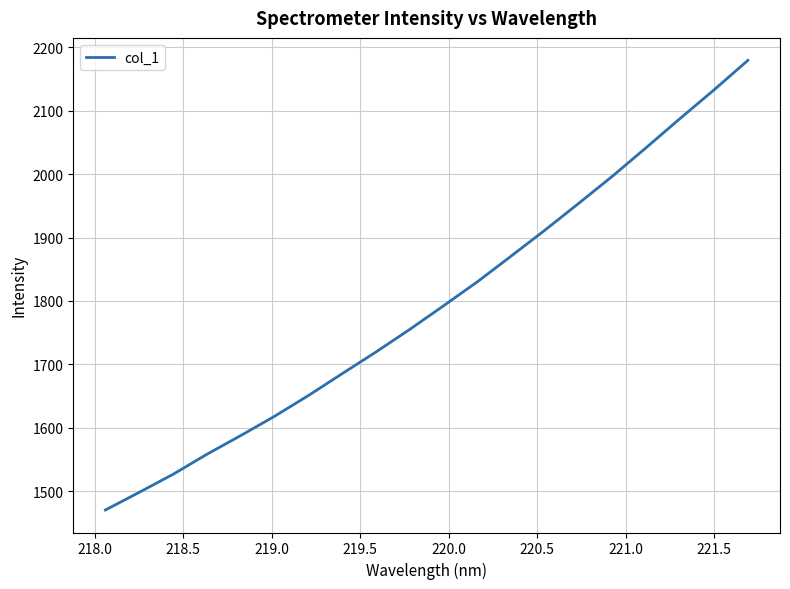

What is the minimum value shown in the chart?

1470.1